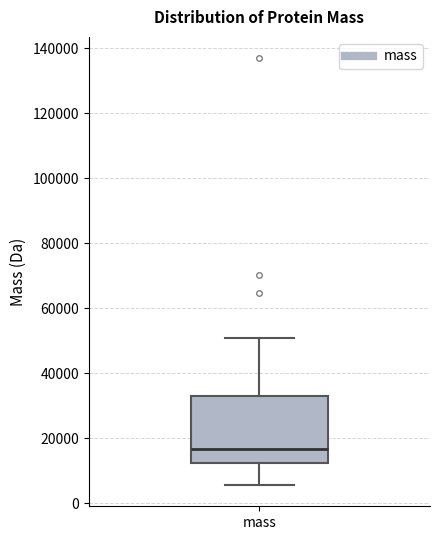

Read this box plot against the y-axis: the position of the median line, the range covered by the box, and the ends of both whiskers. The values are not printed on the chart, so give them approximately, as read against the axis.

median 16000, box 12000 to 32000, whiskers 6000 to 50000